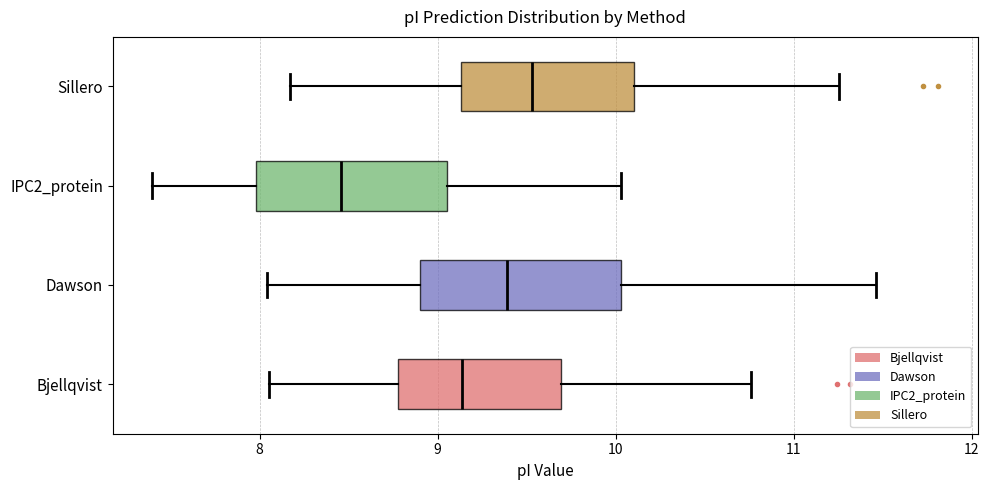

Which box's median line is the furthest to the left?

IPC2_protein